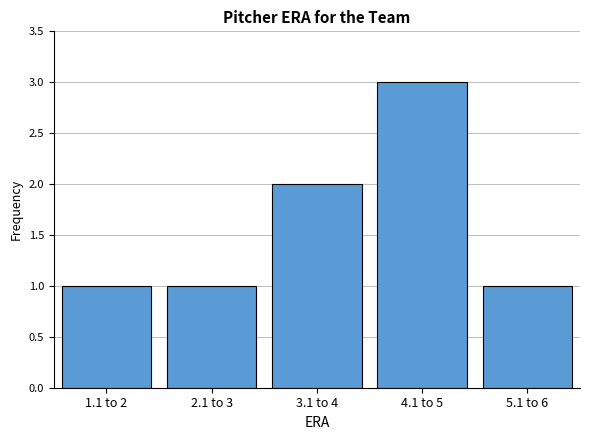

Reading left to right, list all the values displayed in this chart.

1	1	2	3	1